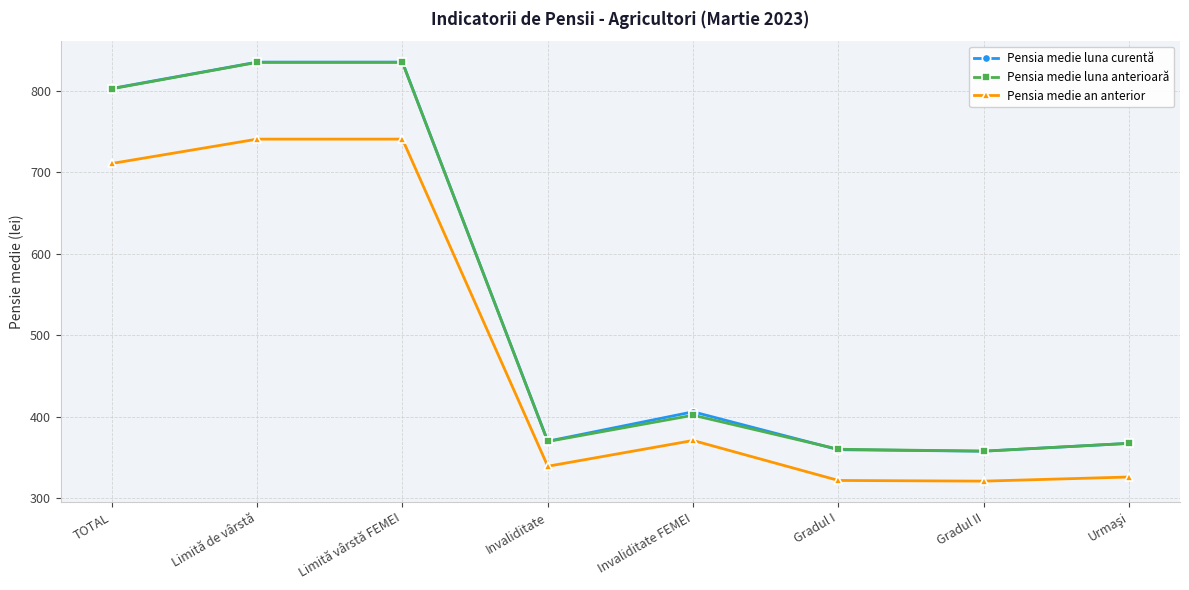

True or false: Pensia medie an anterior and Pensia medie luna curentă intersect in this chart.

False